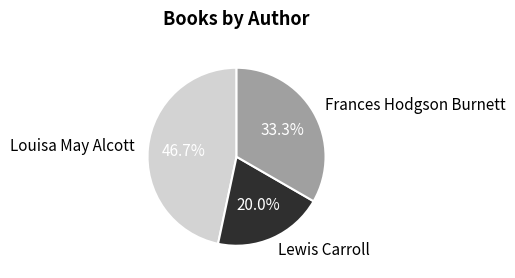

True or false: Lewis Carroll accounts for 27% of the total.

False